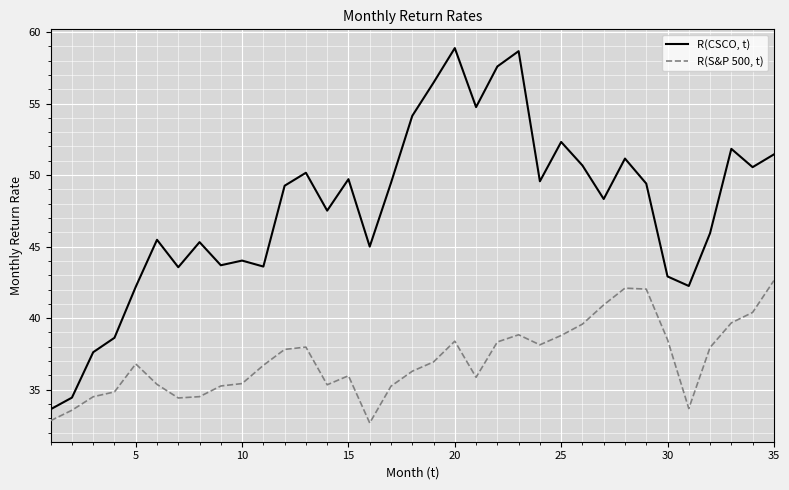

List the series in order of their overall mean, highest first.

R(CSCO, t), R(S&P 500, t)